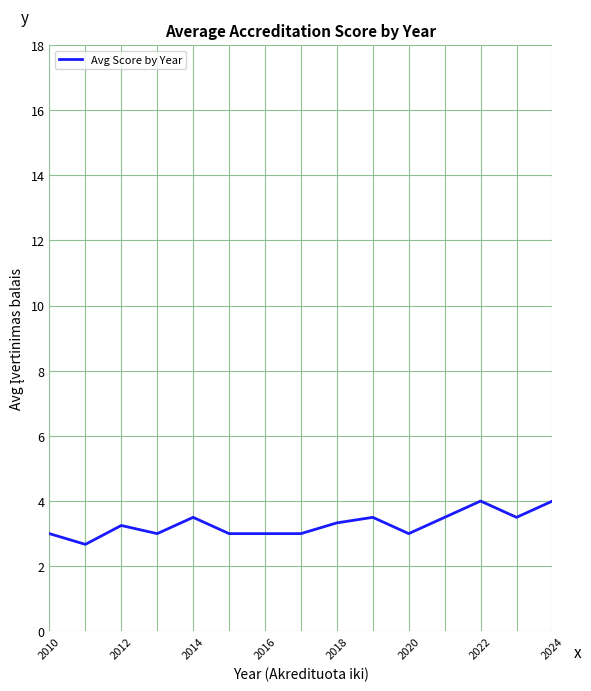

What is the difference between the maximum and minimum values?

1.3